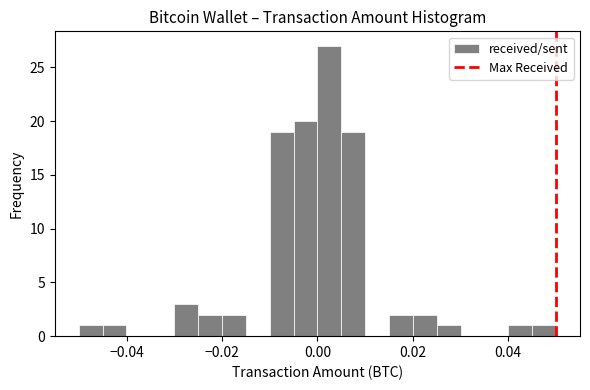

Read against the x-axis, roughly where is the centre of the tallest bar?

0.002